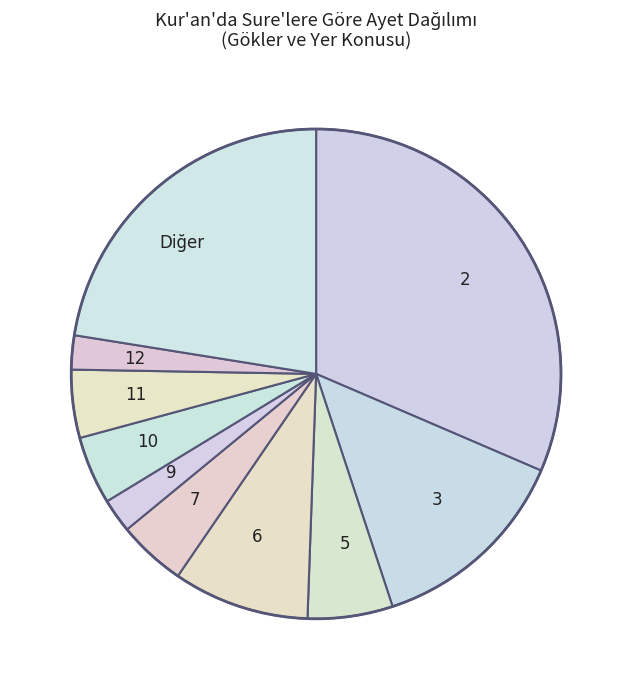

The 6 slice represents 9% of the pie. True or false?

True